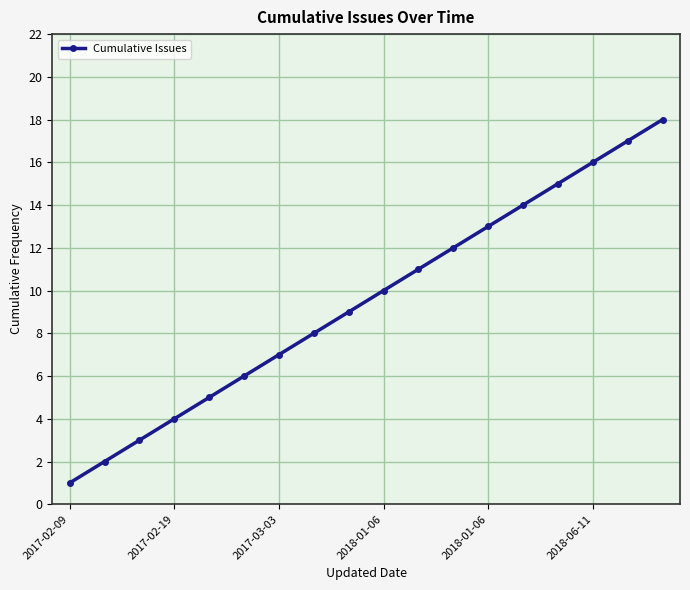

True or false: the data has more than 0 interior local peaks.

False